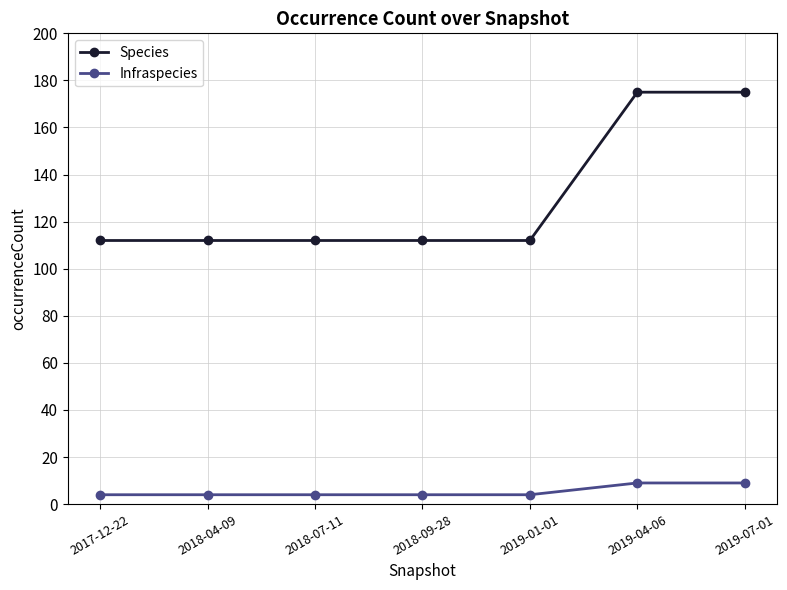

What position from the right is 2019-01-01?

3